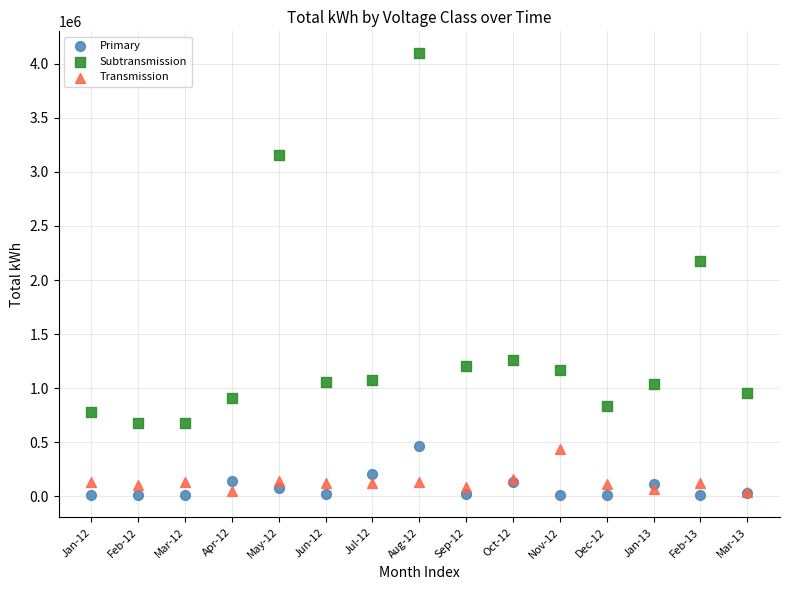

Which series contains the highest Y value?

Subtransmission